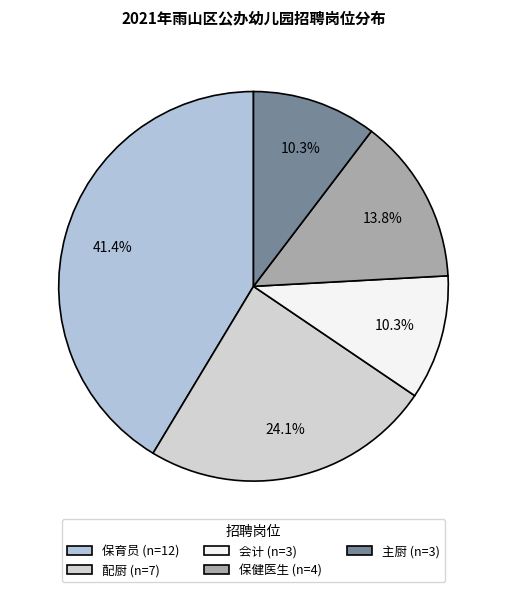

Which category has the smallest portion of the pie?

会计